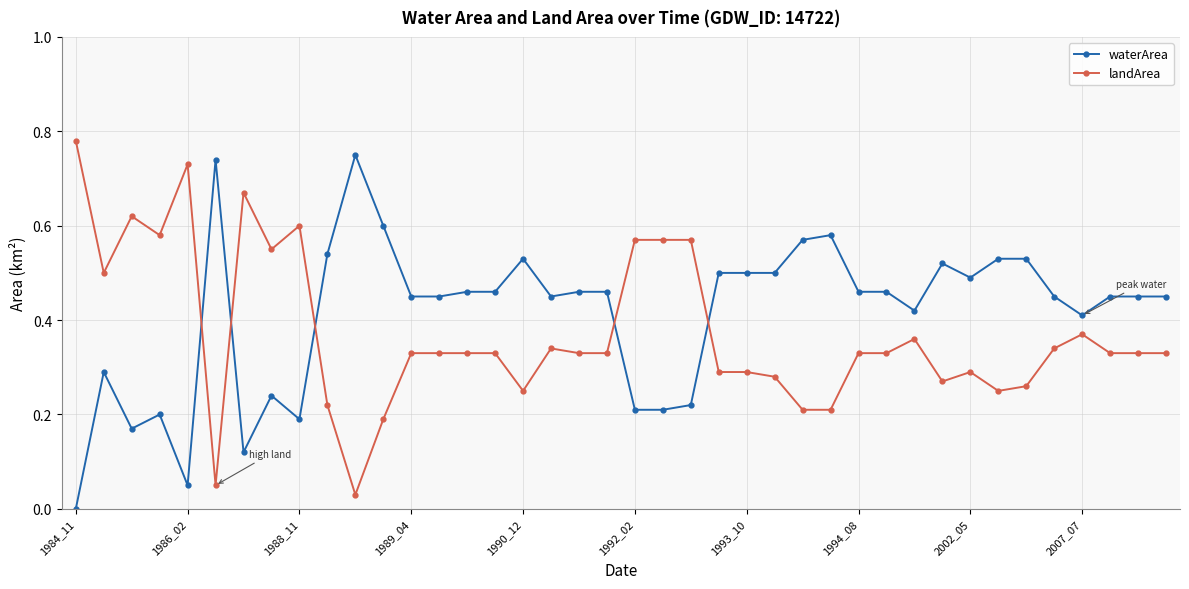

How many times do waterArea and landArea cross each other?

5